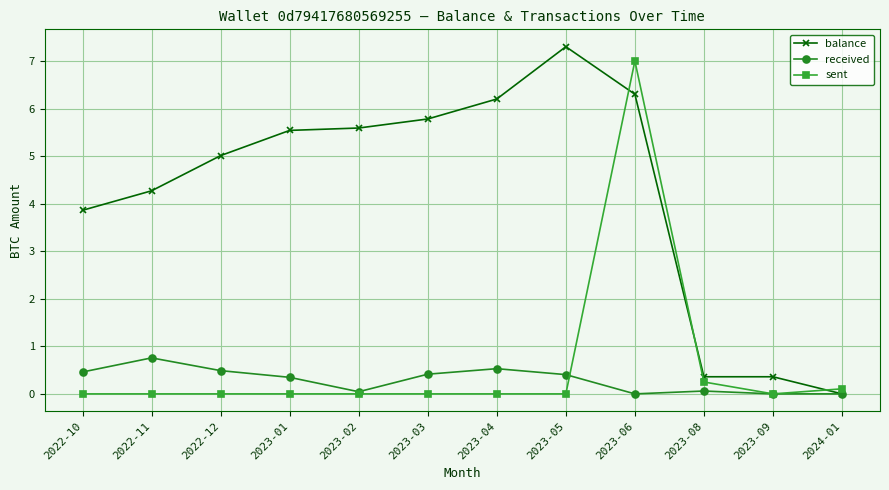

What is the sum of all received values?

3.5